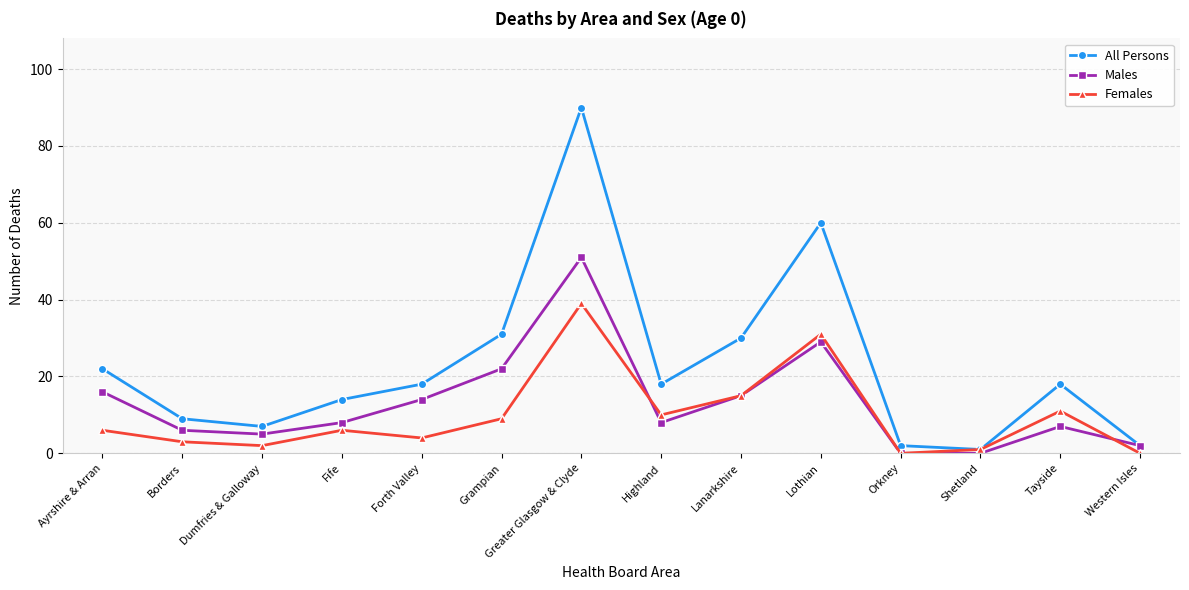

What is the difference between the second highest and second lowest values in the All Persons series?

58